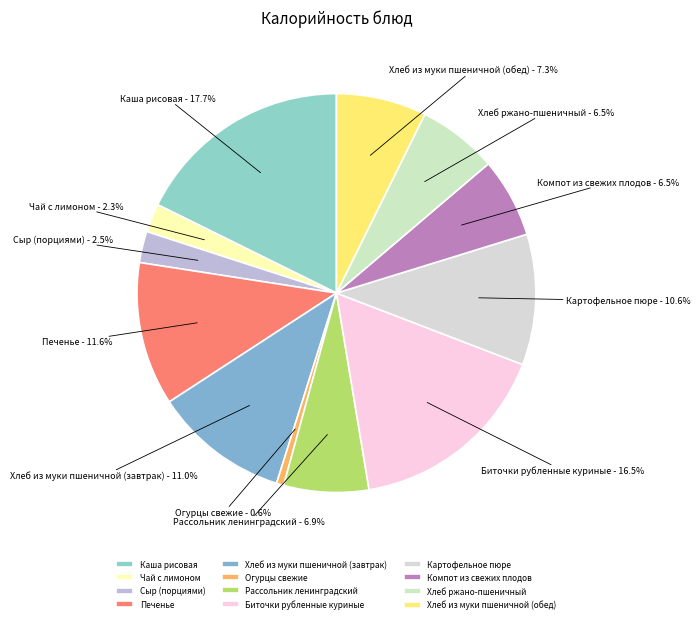

The Огурцы свежие slice represents 1% of the pie. True or false?

True